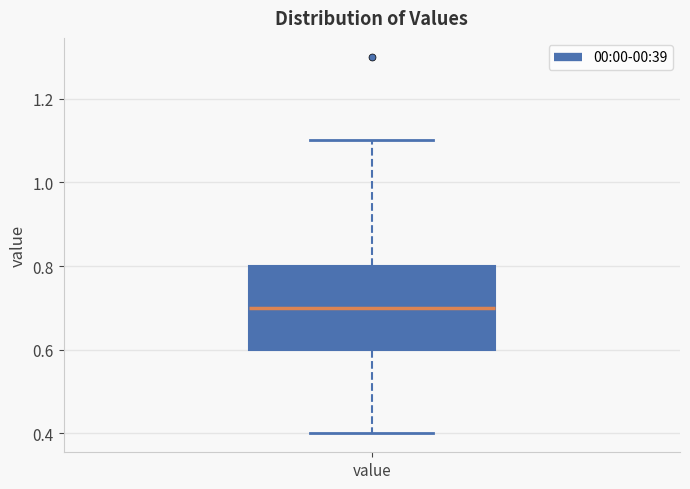

Transcribe this box plot: give where the median line is, the range the box spans, and where the two whiskers end, as read against the y-axis. The values are not printed on the chart, so give them approximately, as read against the axis.

median 0.7, box 0.6 to 0.8, whiskers 0.4 to 1.1